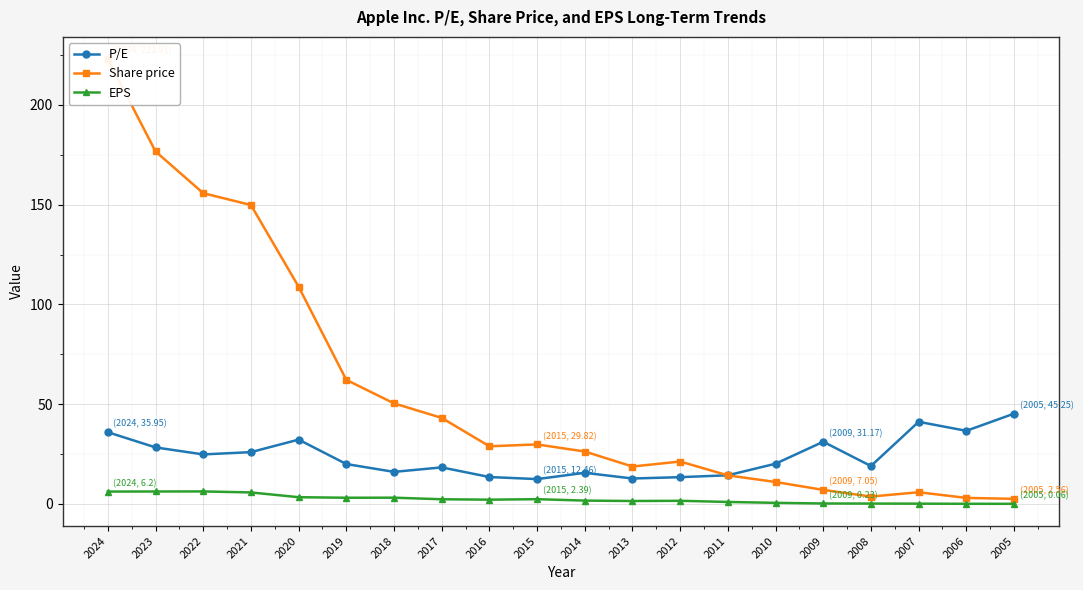

What are all the series names shown in the legend?

P/E, Share price, EPS